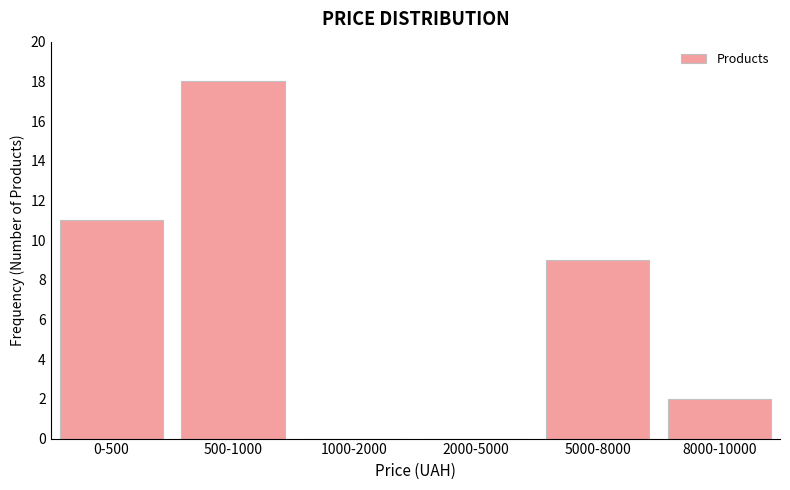

Reading right to left, list all the values displayed in this chart.

8000-10000=2	5000-8000=9	2000-5000=0	1000-2000=0	500-1000=18	0-500=11